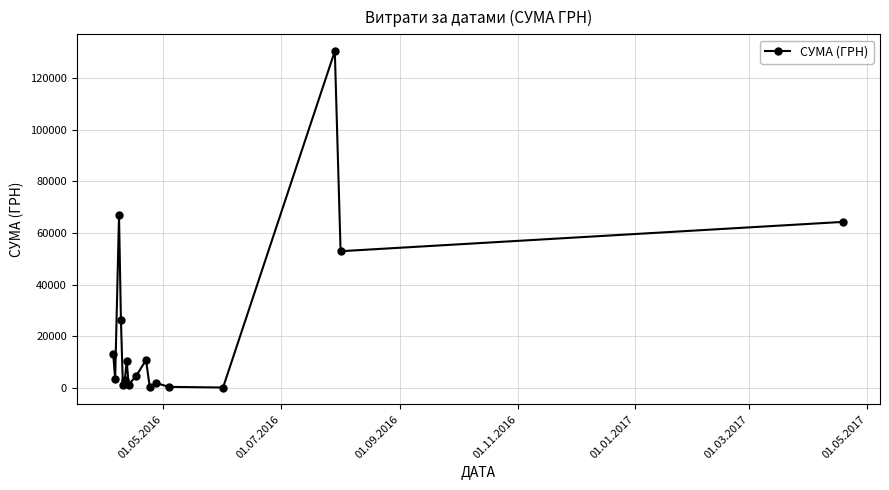

What is the maximum value shown in the chart?

130379.7